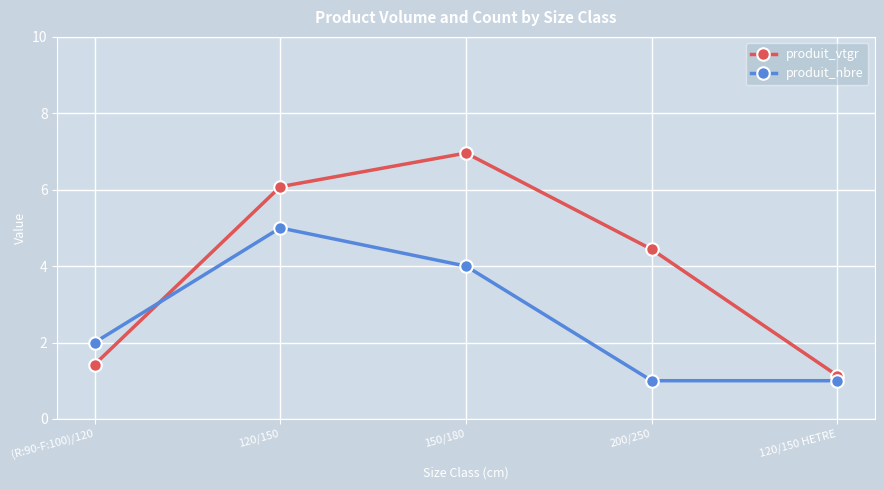

True or false: produit_nbre has more than 0 interior local peaks.

True